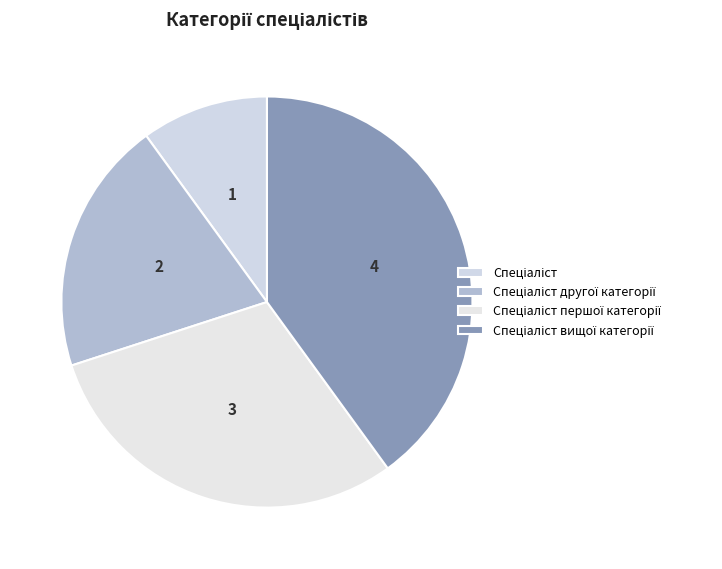

Count the number of slices in the pie.

4